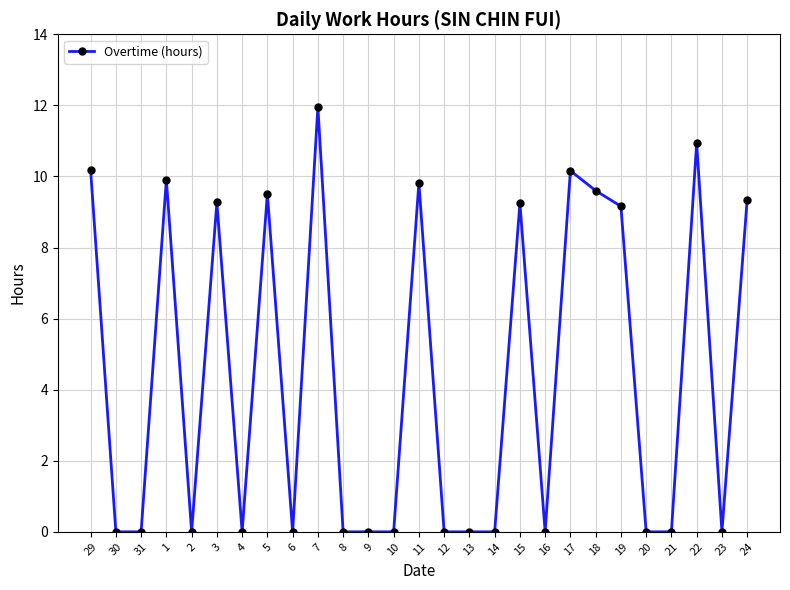

Which has a higher value, 7 or 3?

7